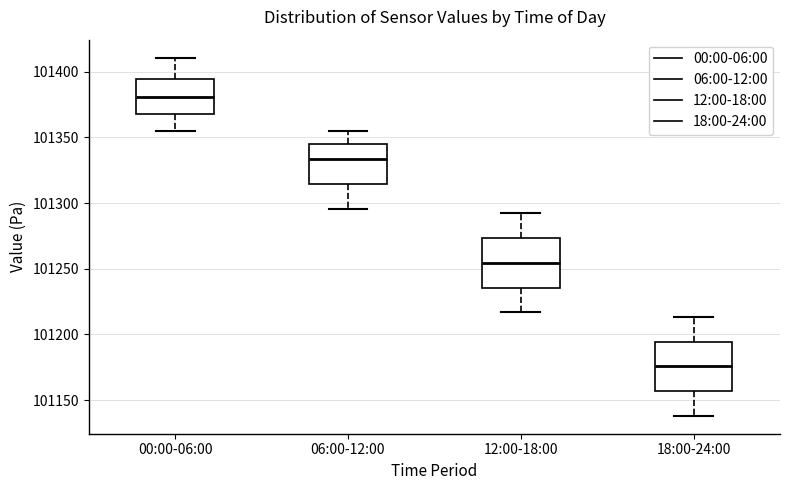

Where does the median line of the box for 18:00-24:00 sit on the y-axis? The values are not printed on the chart, so give them approximately, as read against the axis.

101175